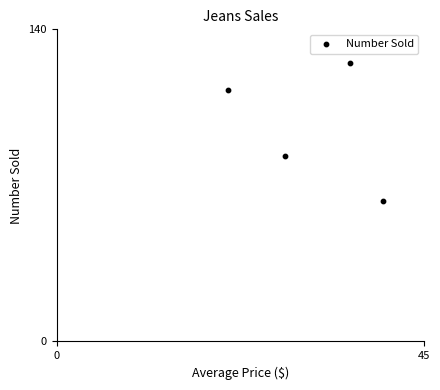

What Y value in the scatter plot is closest to 94?

83